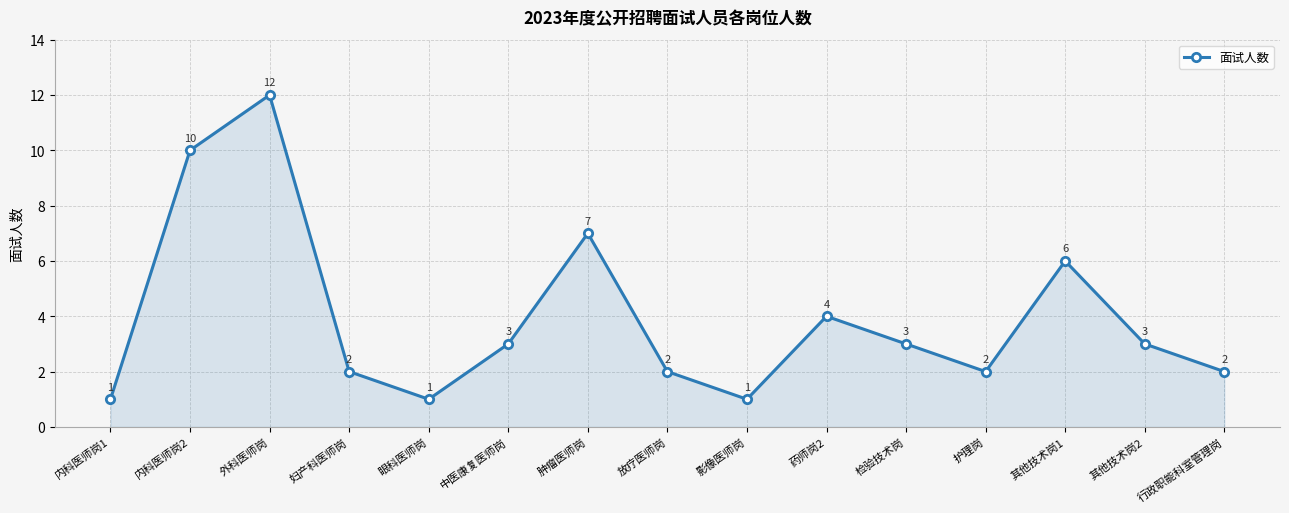

Where is the data nearest to the value 6?

其他技术岗1